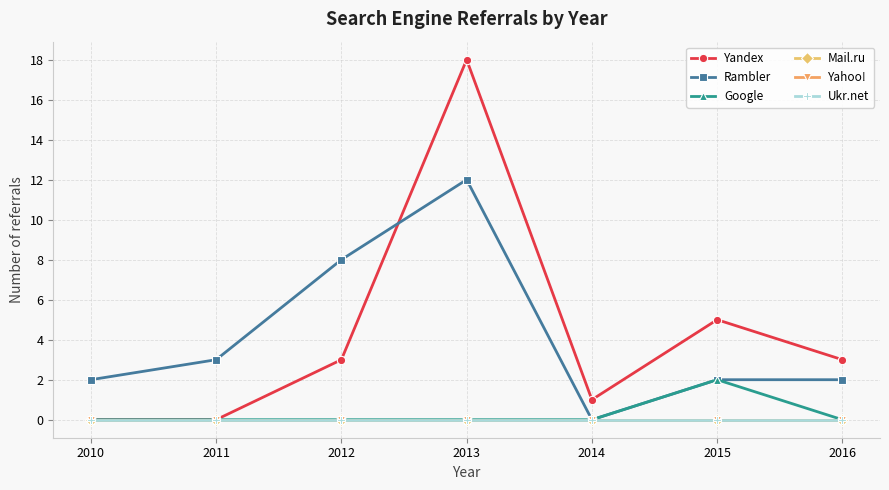

Is this an area chart (filled region under the line)?

No